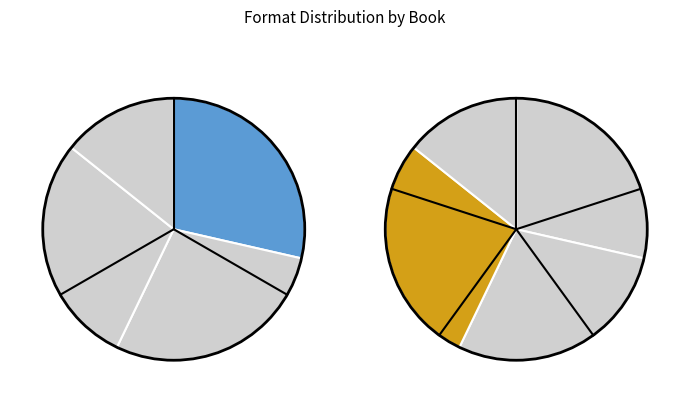

Which slice is the smallest?

Trade Paperback